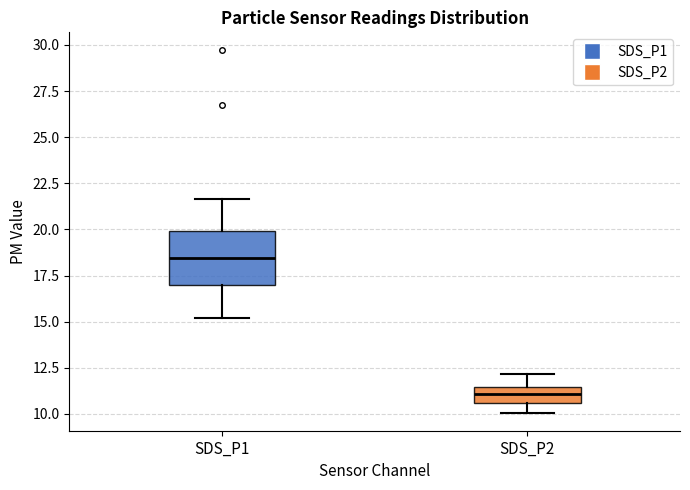

Reading left to right, transcribe this box plot: for each box, give where its median line is, the range the box spans, and where its two whiskers end, as read against the y-axis. The values are not printed on the chart, so give them approximately, as read against the axis.

SDS_P1: median 18.5, box 17.0 to 20.0, whiskers 15.0 to 21.5
SDS_P2: median 11.0, box 10.5 to 11.5, whiskers 10.0 to 12.0